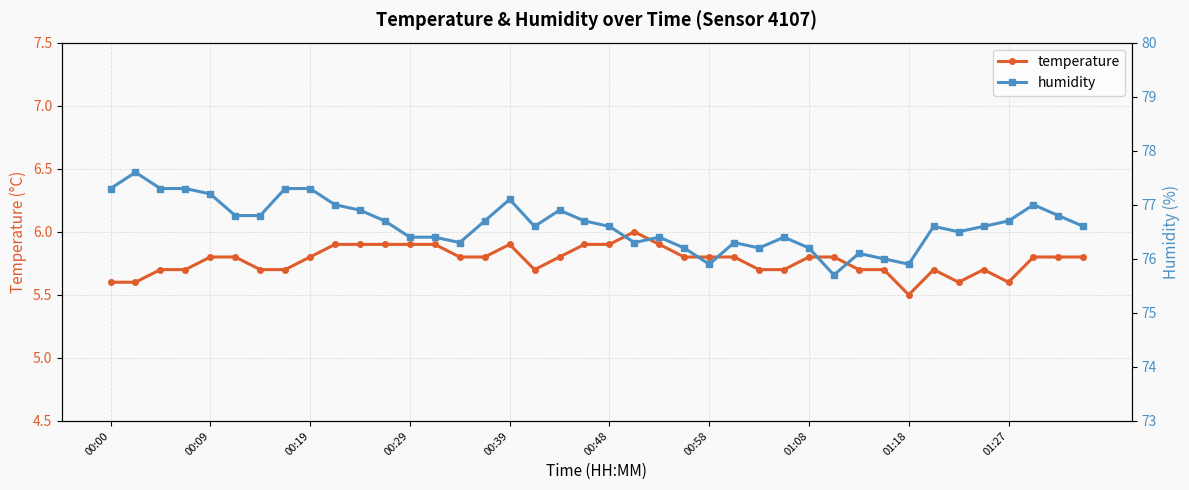

Which category has the highest value in the temperature series?

21